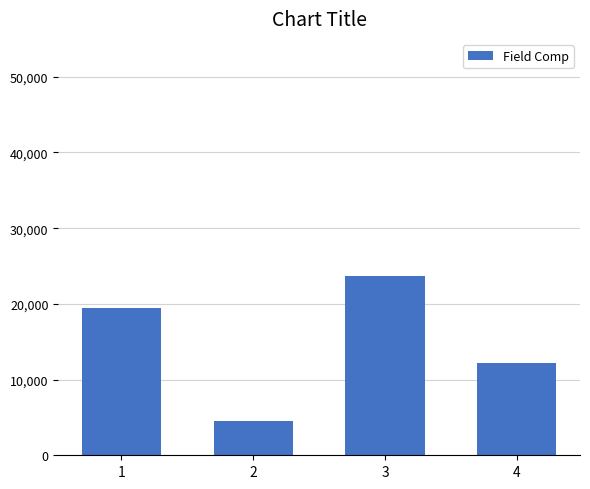

How many series are shown in this chart?

1